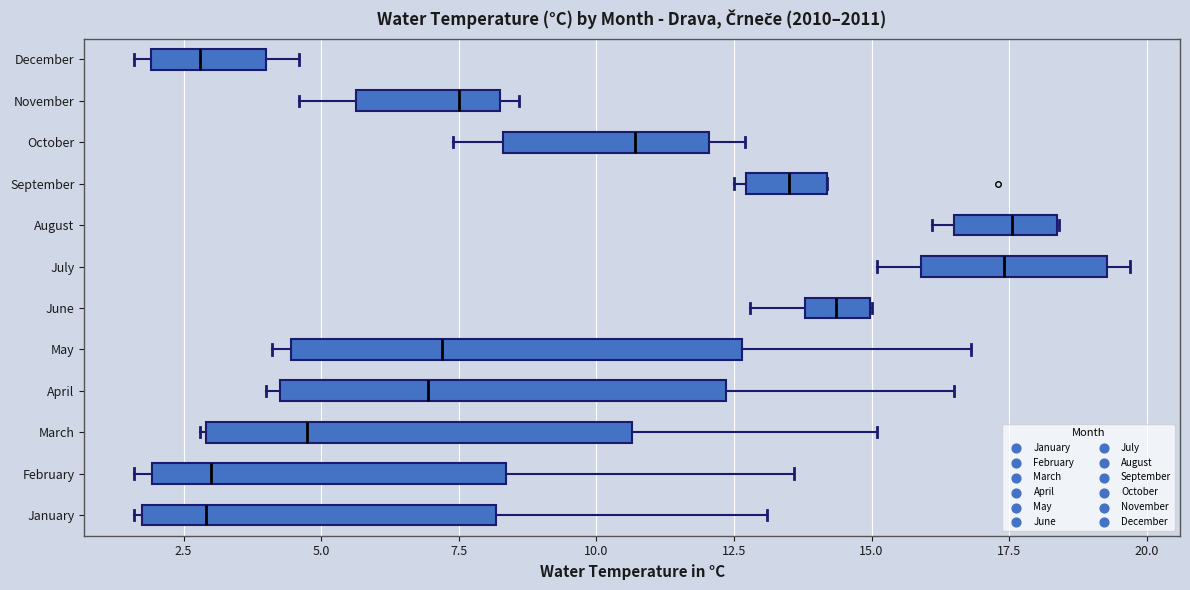

Reading bottom to top, read every box against the x-axis: the position of its median line, the range the box covers, and the ends of its whiskers. The values are not printed on the chart, so give them approximately, as read against the axis.

January: median 3.0, box 2.0 to 8.0, whiskers 1.5 to 13.0
February: median 3.0, box 2.0 to 8.5, whiskers 1.5 to 13.5
March: median 5.0, box 3.0 to 10.5, whiskers 3.0 to 15.0
April: median 7.0, box 4.5 to 12.5, whiskers 4.0 to 16.5
May: median 7.0, box 4.5 to 12.5, whiskers 4.0 to 17.0
June: median 14.5, box 14.0 to 15.0, whiskers 13.0 to 15.0
July: median 17.5, box 16.0 to 19.5, whiskers 15.0 to 19.5 (just right of the box's right edge)
August: median 17.5, box 16.5 to 18.5, whiskers 16.0 to 18.5
September: median 13.5, box 12.5 to 14.0, whiskers 12.5 (just left of the box's left edge) to 14.0
October: median 10.5, box 8.5 to 12.0, whiskers 7.5 to 12.5
November: median 7.5, box 5.5 to 8.5, whiskers 4.5 to 8.5 (just right of the box's right edge)
December: median 3.0, box 2.0 to 4.0, whiskers 1.5 to 4.5